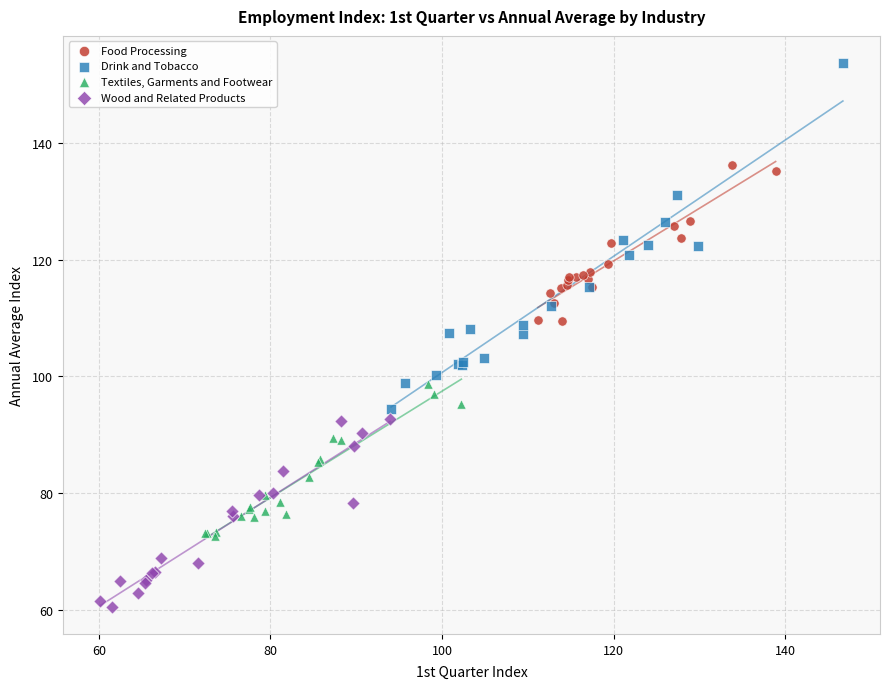

Which series has the largest Y range (max minus min)?

Drink and Tobacco